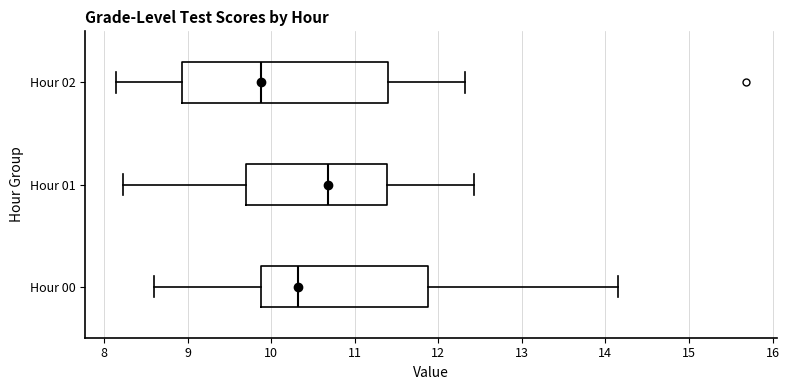

Comparing the boxes themselves (not the whiskers), which one is the widest?

Hour 02